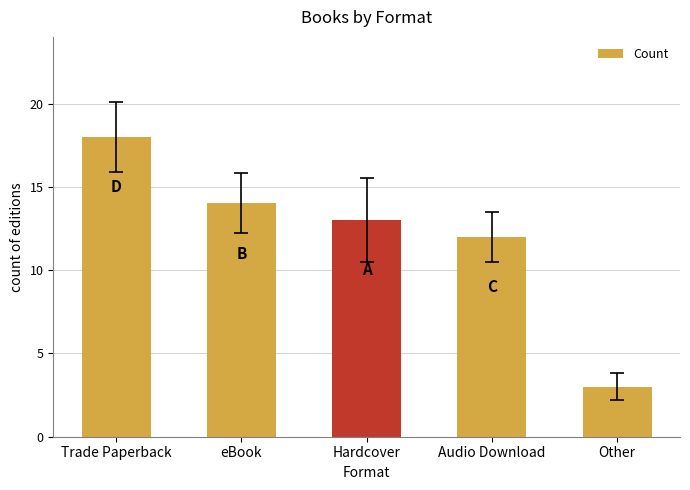

What is the smallest value displayed?

3